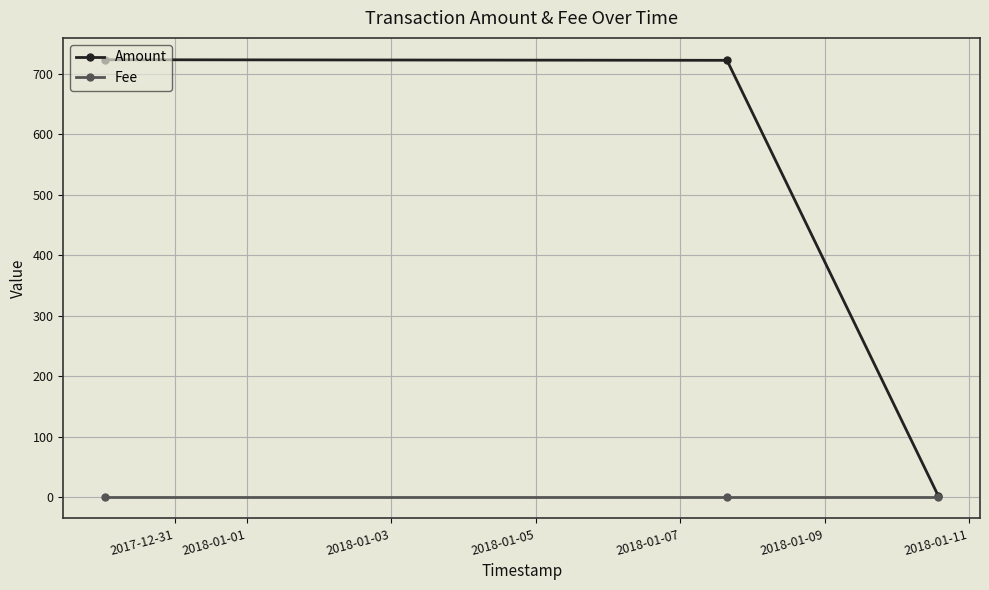

List the series in order of their peak value, highest first.

Amount, Fee